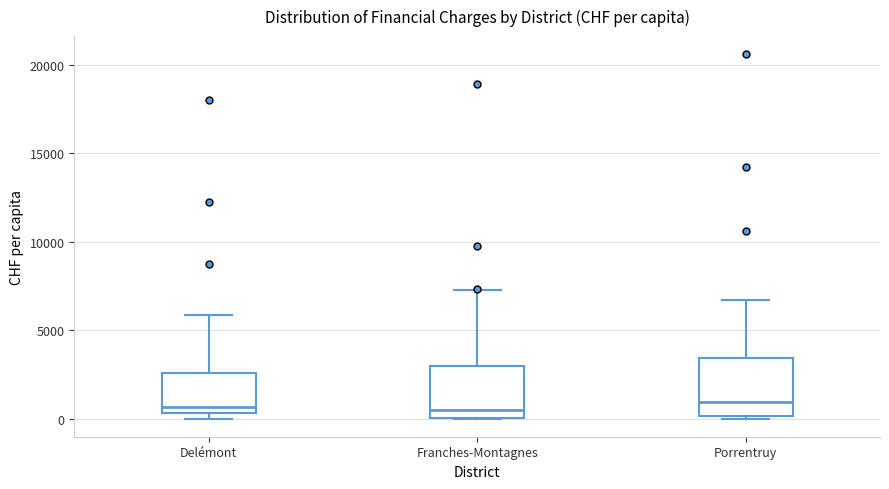

Where is the lower edge of the box for Franches-Montagnes on the y-axis? The values are not printed on the chart, so give them approximately, as read against the axis.

0